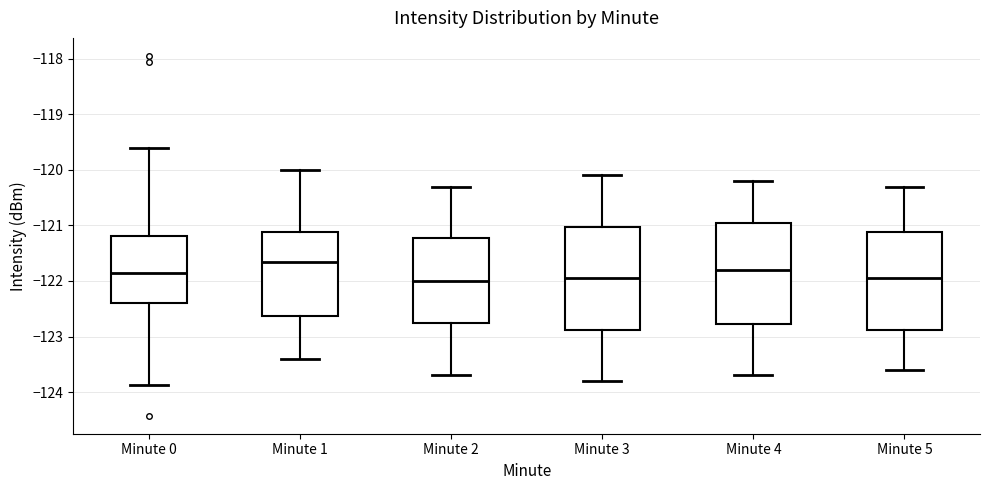

Reading left to right, read every box against the y-axis: the position of its median line, the range the box covers, and the ends of its whiskers. The values are not printed on the chart, so give them approximately, as read against the axis.

Minute 0: median -121.9, box -122.4 to -121.2, whiskers -123.9 to -119.6
Minute 1: median -121.6, box -122.6 to -121.1, whiskers -123.4 to -120.0
Minute 2: median -122.0, box -122.7 to -121.2, whiskers -123.7 to -120.3
Minute 3: median -121.9, box -122.9 to -121.0, whiskers -123.8 to -120.1
Minute 4: median -121.8, box -122.8 to -120.9, whiskers -123.7 to -120.2
Minute 5: median -121.9, box -122.9 to -121.1, whiskers -123.6 to -120.3